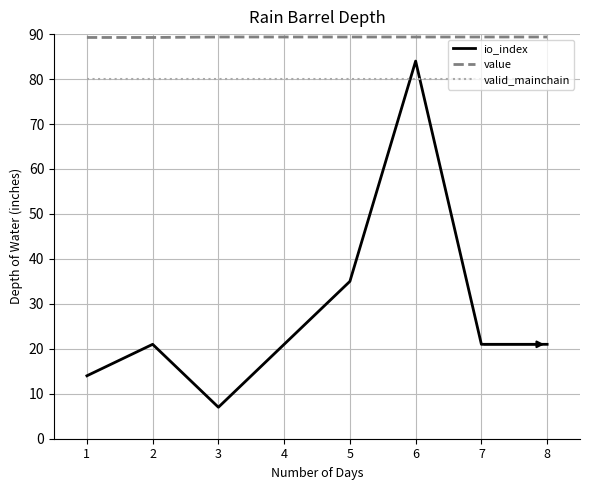

What is the difference between the io_index values at 6 and 3?

77.0